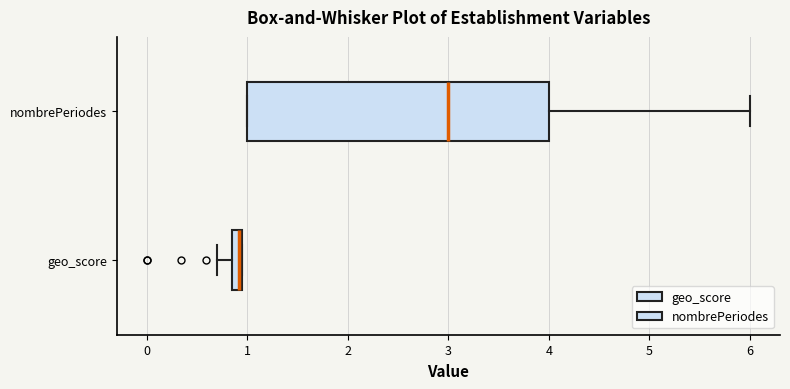

Which box's median line is the furthest to the right?

nombrePeriodes